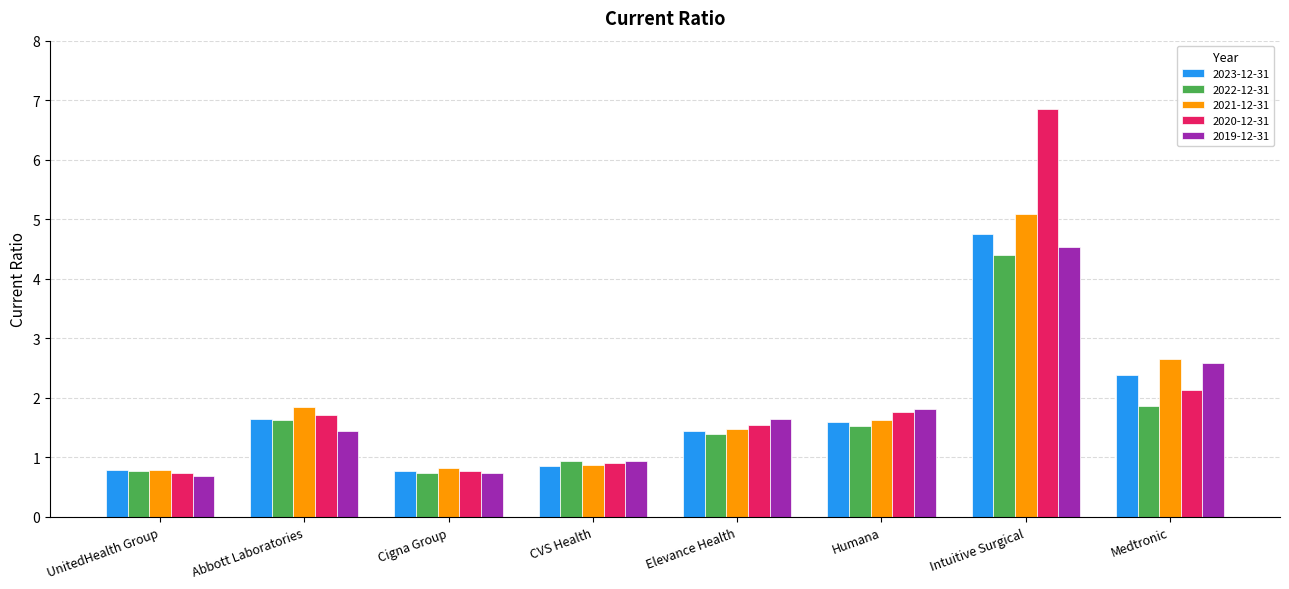

The value of 2021-12-31 at Intuitive Surgical is 5.1. True or false?

True